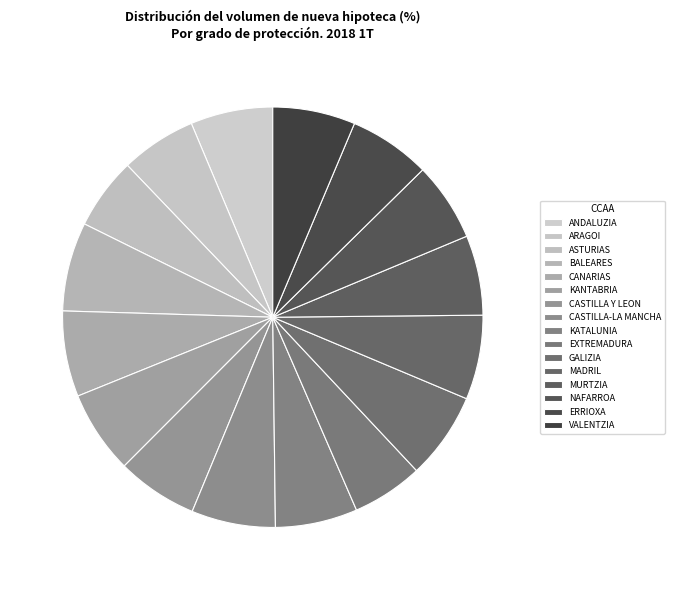

Is it true that VALENTZIA is 1% of the pie?

False